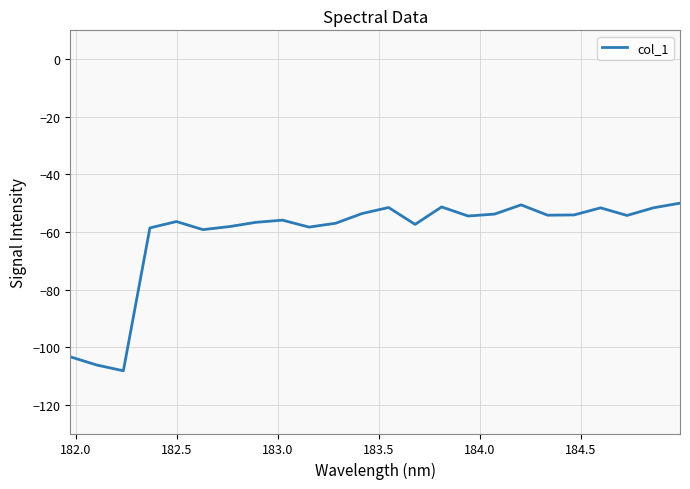

What is the minimum value shown in the chart?

-108.2